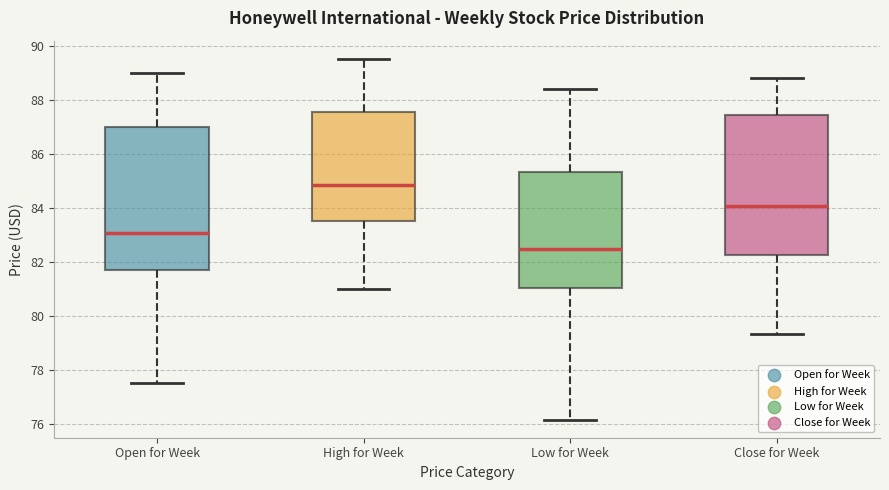

Which box's median line is the lowest?

Low for Week